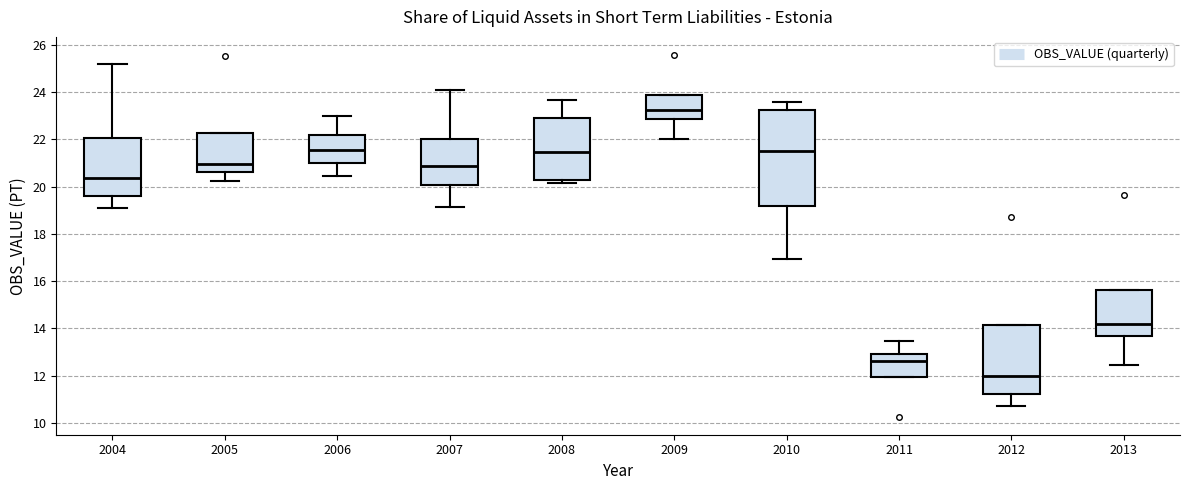

Where does the upper whisker of the box at x = 2008 end on the y-axis? The values are not printed on the chart, so give them approximately, as read against the axis.

23.6